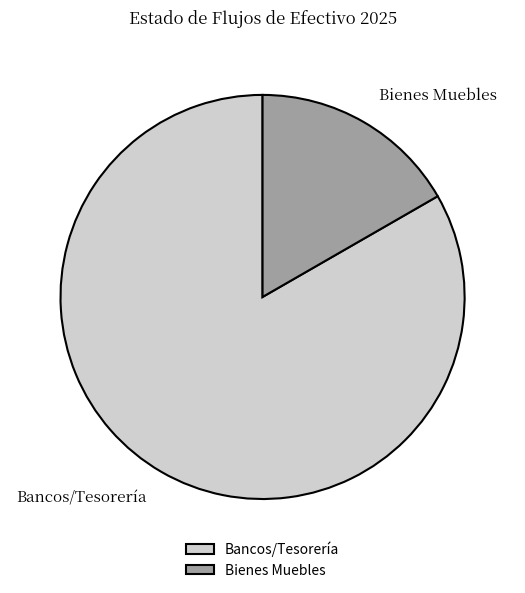

Which category has the smallest portion of the pie?

Bienes Muebles